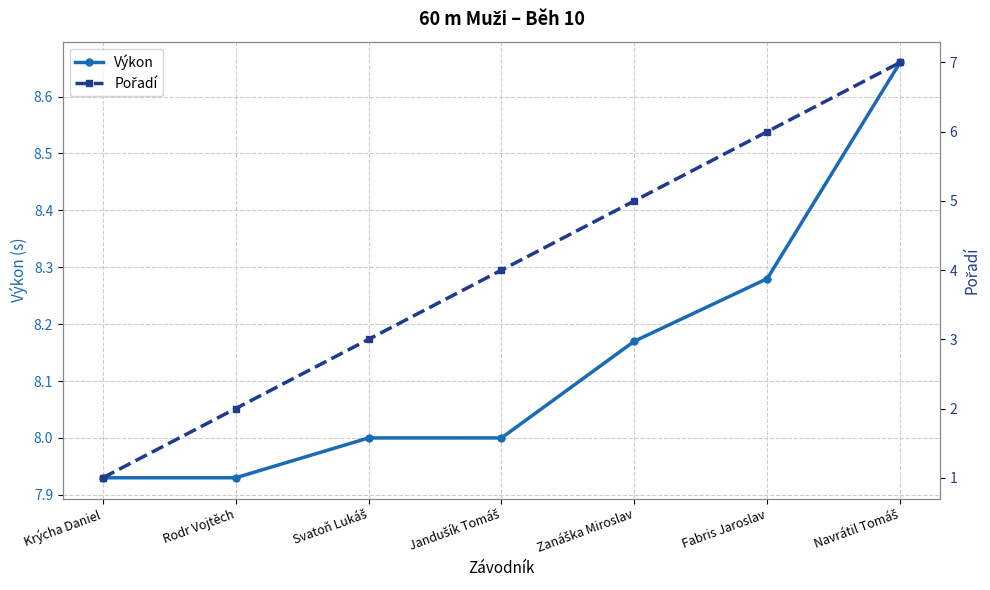

True or false: Pořadí and Výkon intersect in this chart.

False